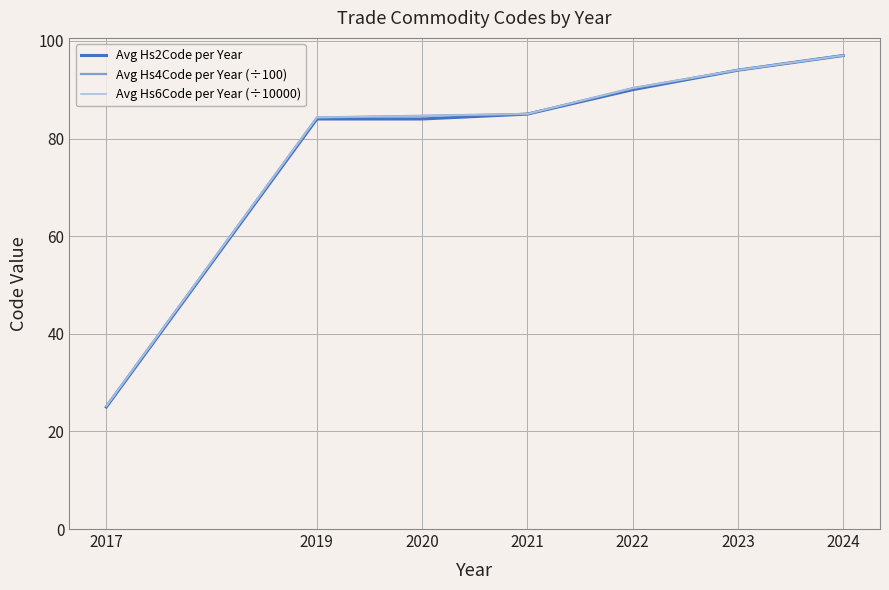

The Avg Hs6Code per Year (÷10000) series shows 25.2 at 2017. True or false?

True